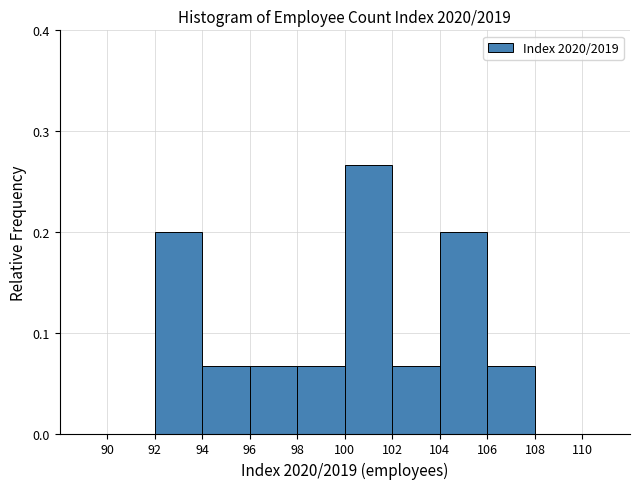

Reading left to right, list every bar in this chart as the range it spans on the x-axis followed by its height. The values are not printed on the chart, so give them approximately, as read against the axis.

90 to 92: 0
92 to 94: 0.20
94 to 96: 0.07
96 to 98: 0.07
98 to 100: 0.07
100 to 102: 0.27
102 to 104: 0.07
104 to 106: 0.20
106 to 108: 0.07
108 to 110: 0